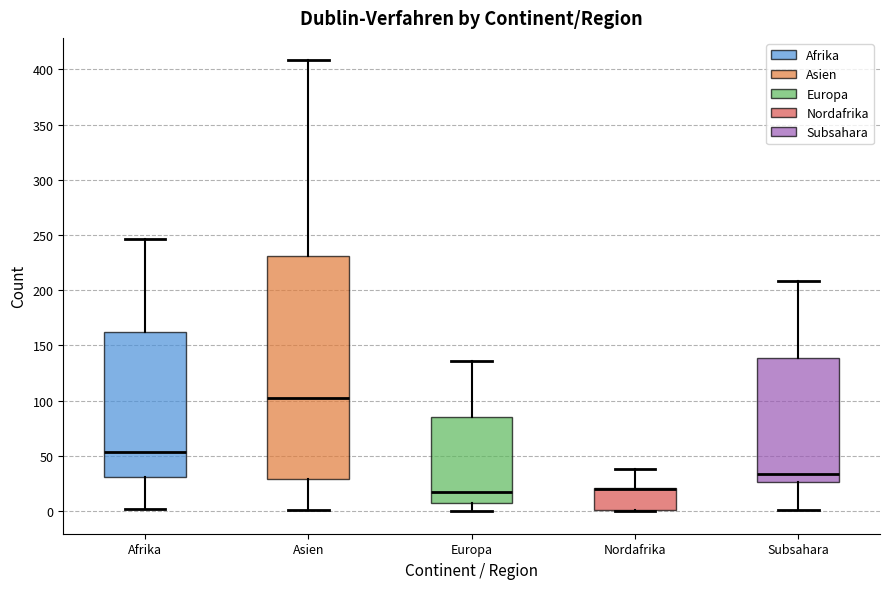

Reading left to right, read every box against the y-axis: the position of its median line, the range the box covers, and the ends of its whiskers. The values are not printed on the chart, so give them approximately, as read against the axis.

Afrika: median 55, box 30 to 160, whiskers 0 to 245
Asien: median 100, box 30 to 230, whiskers 0 to 410
Europa: median 15, box 5 to 85, whiskers 0 to 135
Nordafrika: median 20 (drawn on the box's upper edge), box 0 to 20, whiskers 0 to 40
Subsahara: median 35, box 25 to 140, whiskers 0 to 210